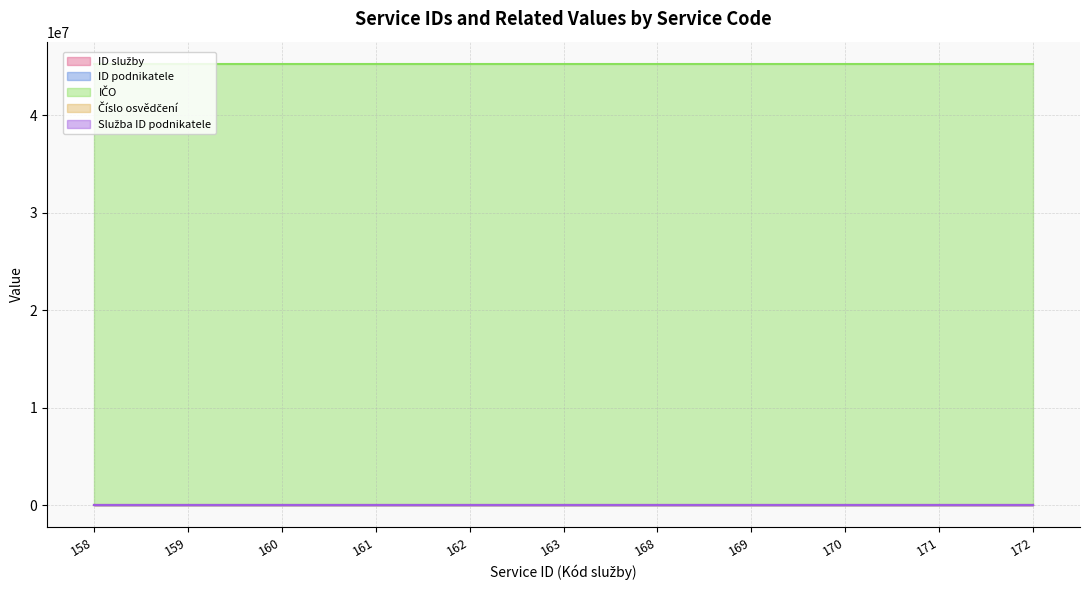

Reading left to right, list all the values displayed in this chart.

ID služby: 158	159	160	161	162	163	168	169	170	171	172
ID podnikatele: 13	13	13	13	13	13	13	13	13	13	13
IČO: 45276382	45276382	45276382	45276382	45276382	45276382	45276382	45276382	45276382	45276382	45276382
Číslo osvědčení: 13	13	13	13	13	13	13	13	13	13	13
Služba ID podnikatele: 13	13	13	13	13	13	13	13	13	13	13